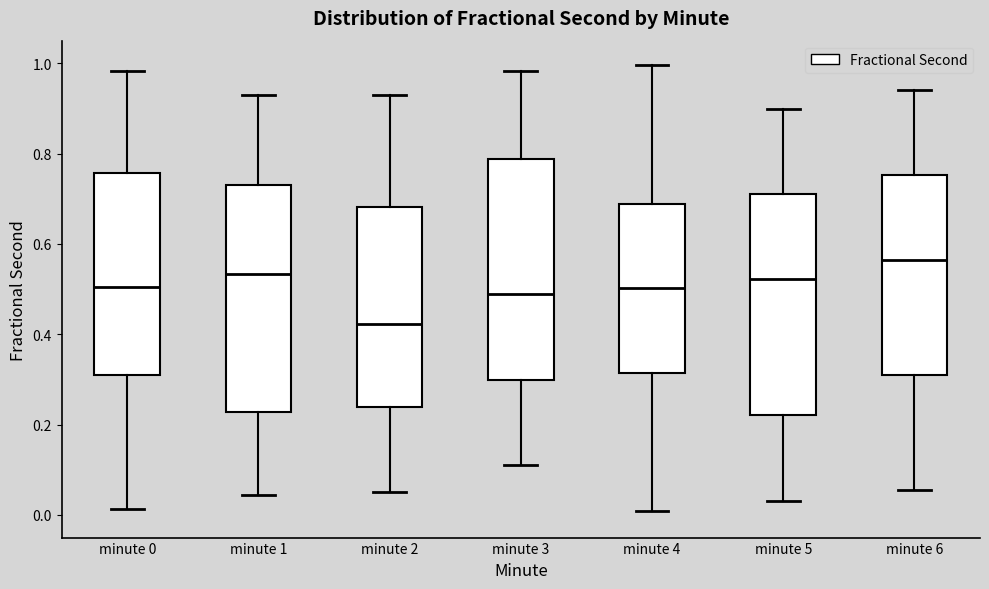

Reading left to right, read every box against the y-axis: the position of its median line, the range the box covers, and the ends of its whiskers. The values are not printed on the chart, so give them approximately, as read against the axis.

minute 0: median 0.50, box 0.32 to 0.76, whiskers 0.02 to 0.98
minute 1: median 0.54, box 0.22 to 0.72, whiskers 0.04 to 0.94
minute 2: median 0.42, box 0.24 to 0.68, whiskers 0.06 to 0.94
minute 3: median 0.48, box 0.30 to 0.78, whiskers 0.10 to 0.98
minute 4: median 0.50, box 0.32 to 0.68, whiskers 0.00 to 1.00
minute 5: median 0.52, box 0.22 to 0.70, whiskers 0.04 to 0.90
minute 6: median 0.56, box 0.30 to 0.76, whiskers 0.06 to 0.94